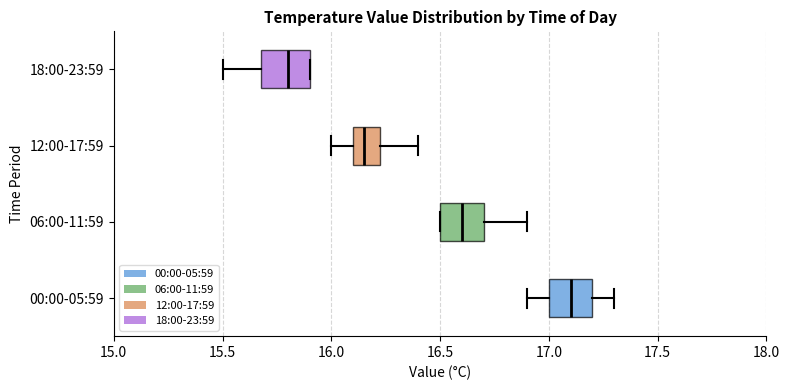

Reading bottom to top, read every box against the x-axis: the position of its median line, the range the box covers, and the ends of its whiskers. The values are not printed on the chart, so give them approximately, as read against the axis.

00:00-05:59: median 17.10, box 17.00 to 17.20, whiskers 16.90 to 17.30
06:00-11:59: median 16.60, box 16.50 to 16.70, whiskers 16.50 to 16.90
12:00-17:59: median 16.15, box 16.10 to 16.25, whiskers 16.00 to 16.40
18:00-23:59: median 15.80, box 15.70 to 15.90, whiskers 15.50 to 15.90